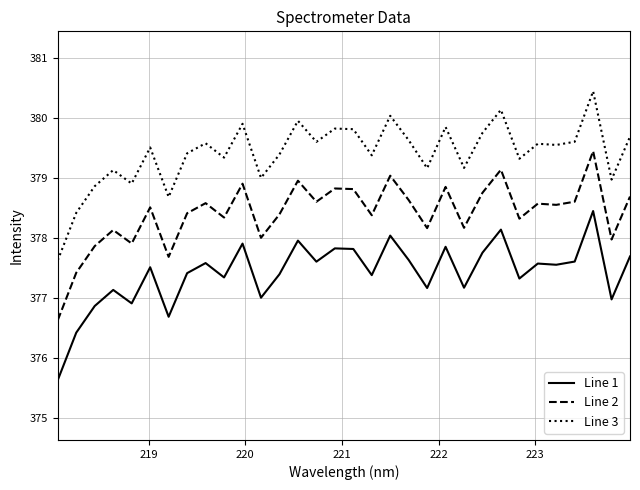

Which series has the largest total across all categories?

Line 3